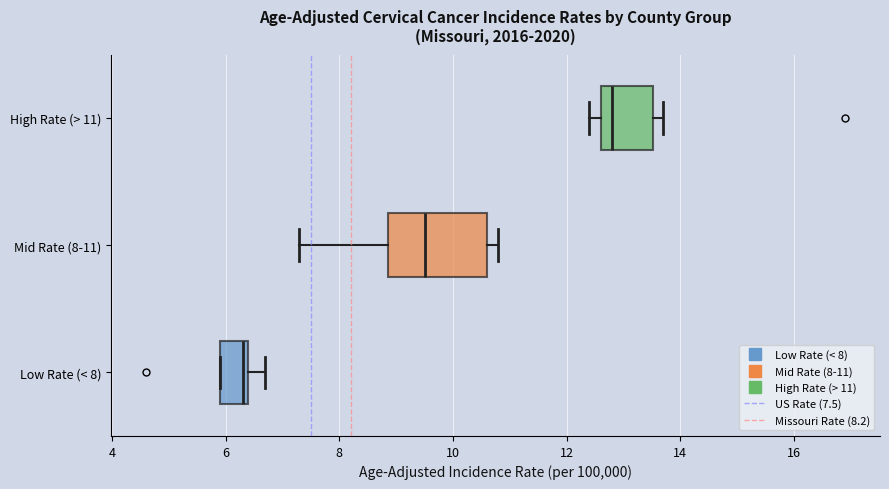

Reading bottom to top, transcribe this box plot: for each box, give where its median line is, the range the box spans, and where its two whiskers end, as read against the x-axis. The values are not printed on the chart, so give them approximately, as read against the axis.

Low Rate (< 8): median 6.4 (just left of the box's right edge), box 6.0 to 6.4, whiskers 6.0 to 6.8
Mid Rate (8-11): median 9.6, box 8.8 to 10.6, whiskers 7.4 to 10.8
High Rate (> 11): median 12.8, box 12.6 to 13.6, whiskers 12.4 to 13.8